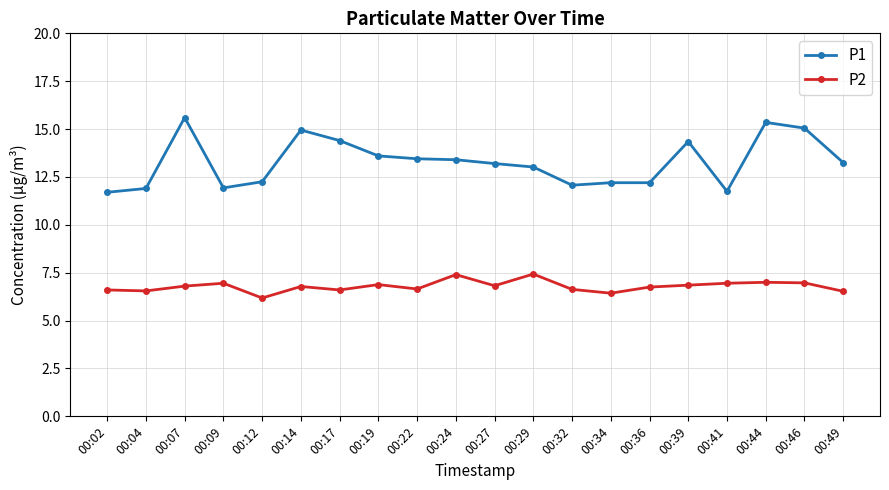

True or false: P1 and P2 intersect in this chart.

False